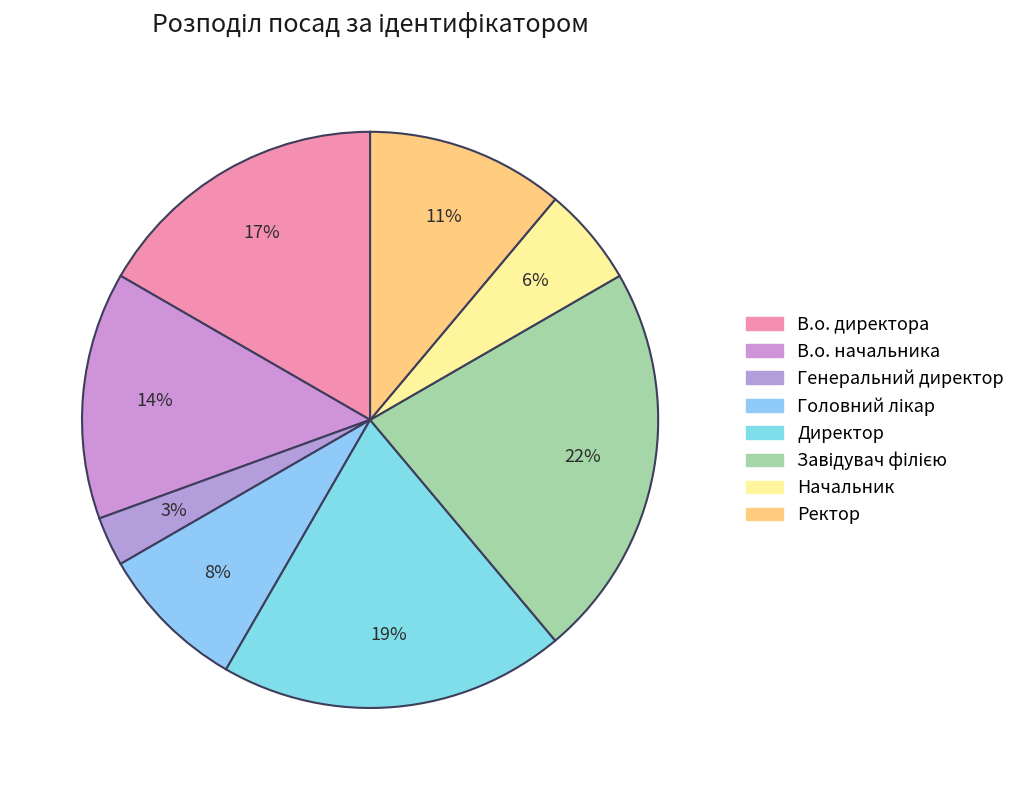

To the nearest percent, what portion does Генеральний директор represent?

3%